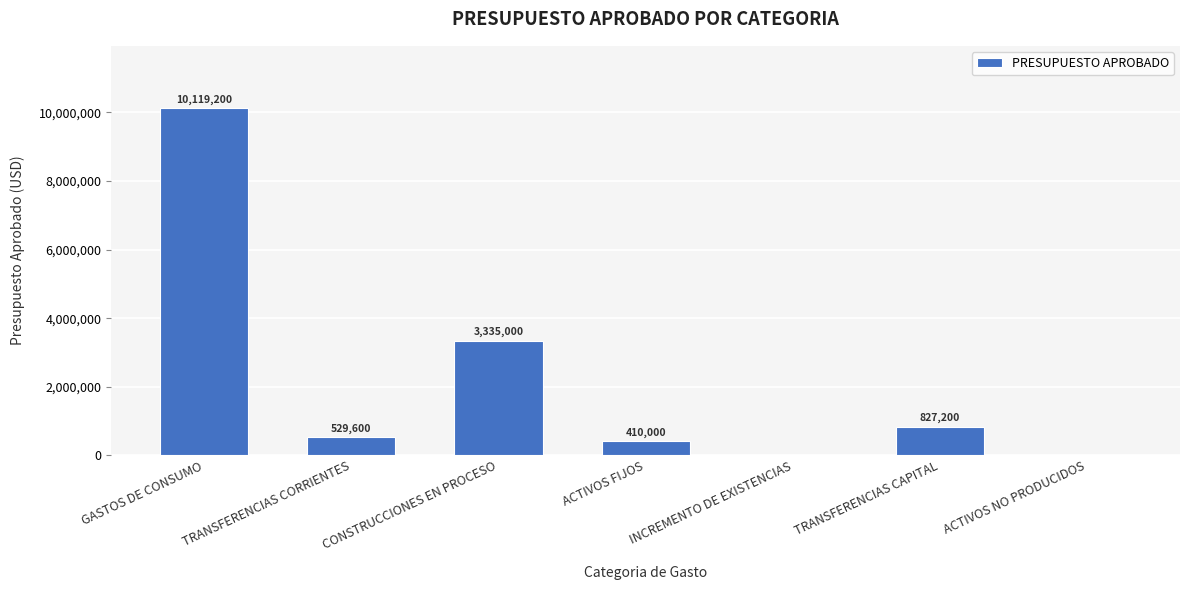

Between TRANSFERENCIAS CAPITAL and ACTIVOS NO PRODUCIDOS, which is larger?

TRANSFERENCIAS CAPITAL